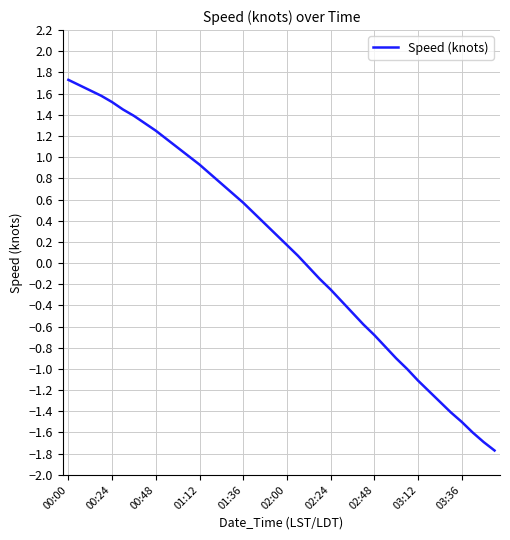

What is the greatest value displayed?

1.7